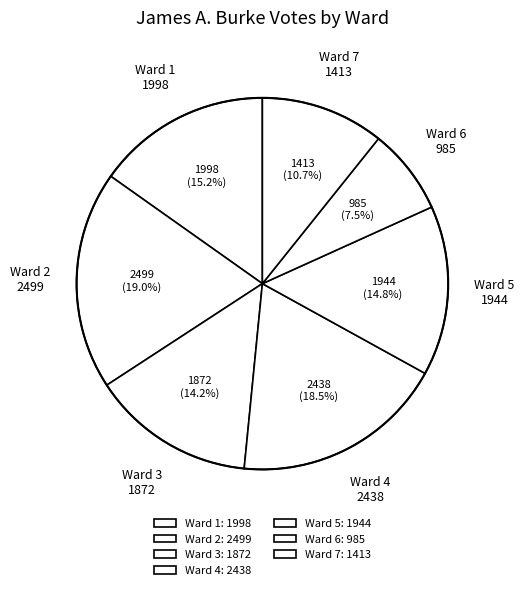

To the nearest percent, what is the average slice percentage?

14%